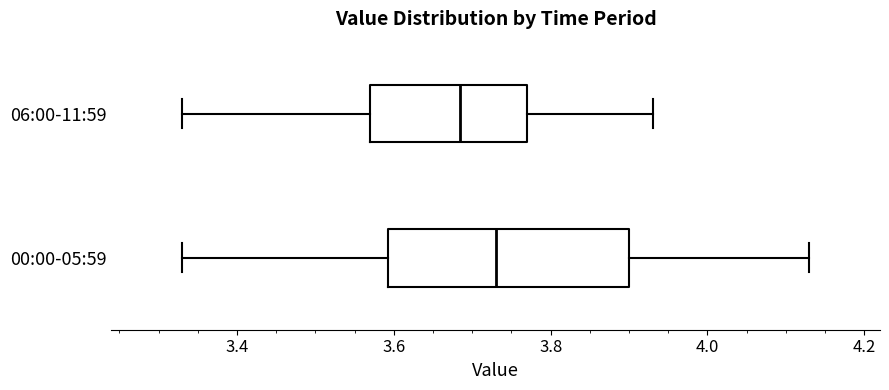

Where does the right whisker of the box for 06:00-11:59 end on the x-axis? The values are not printed on the chart, so give them approximately, as read against the axis.

3.94